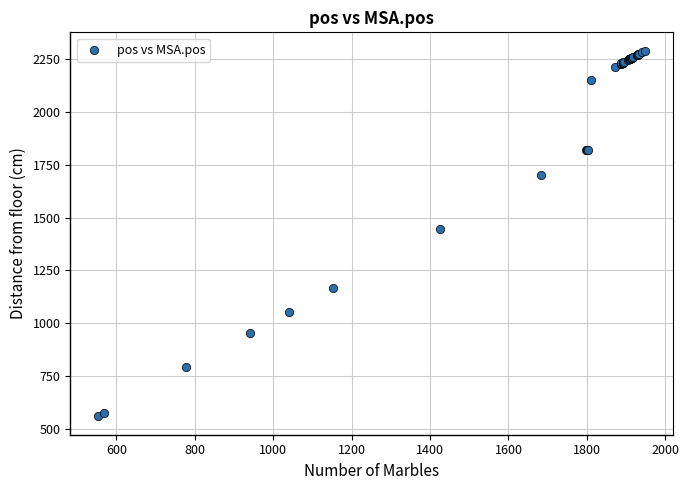

What Y value in the scatter plot is closest to 1424?

1444